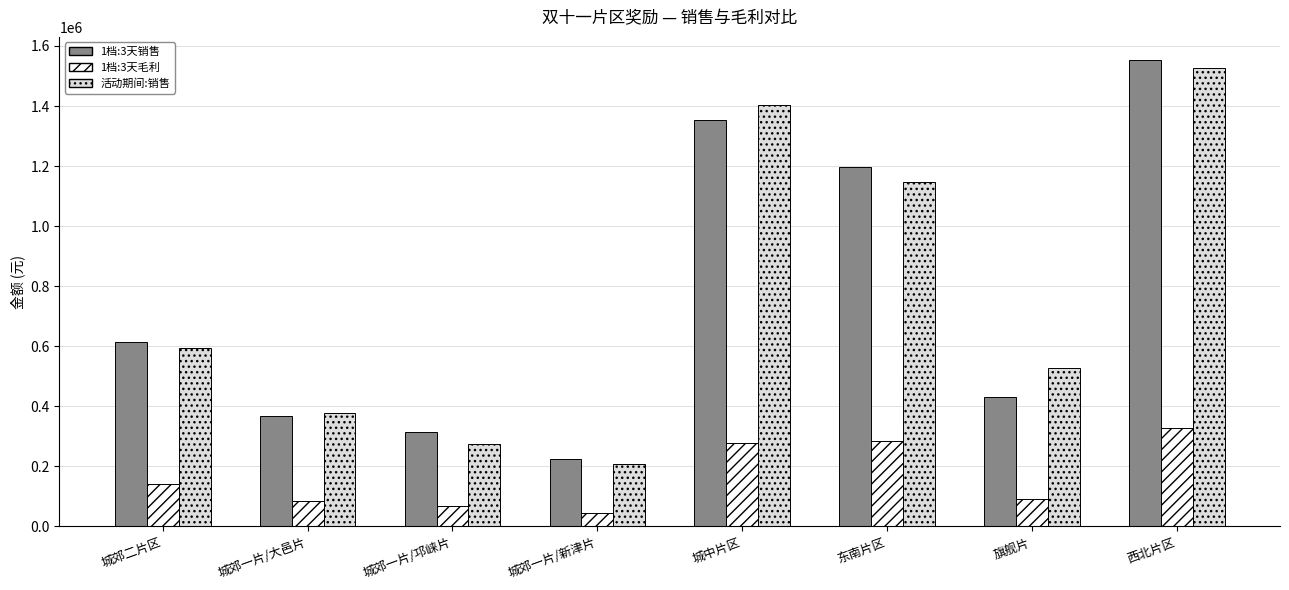

What is the maximum value for 1档:3天销售?

1552500.0